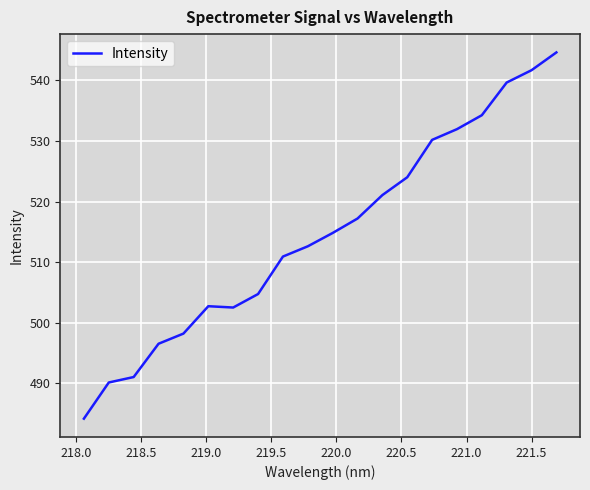

Does the chart display data point markers on the line(s)?

No